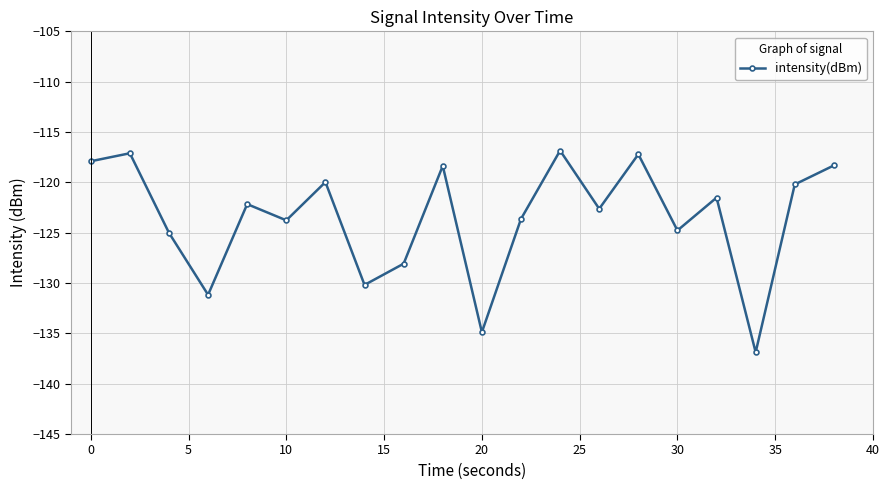

What is the smallest value displayed?

-136.9